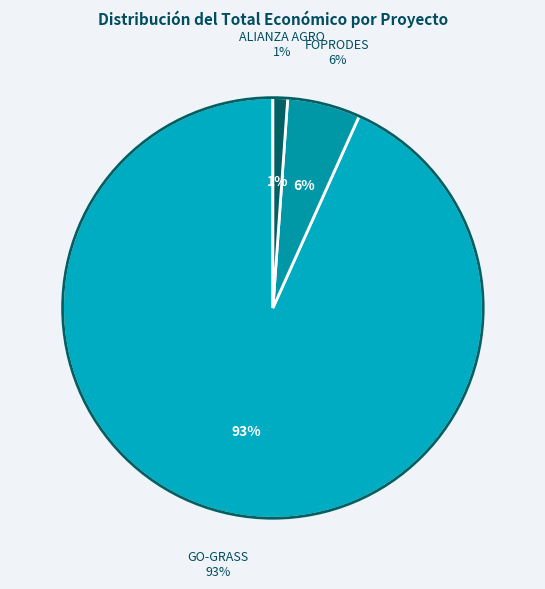

Is there any slice that represents more than half of the pie?

Yes